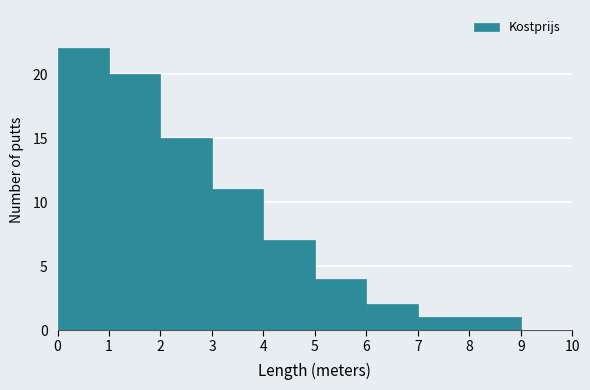

Over which range of the x-axis is the bar tallest?

0 to 1